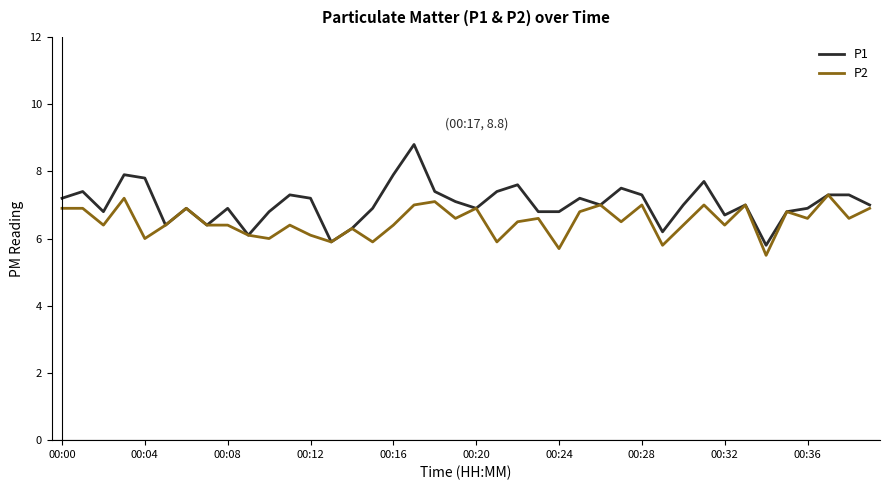

Which series has the largest range (max minus min)?

P1